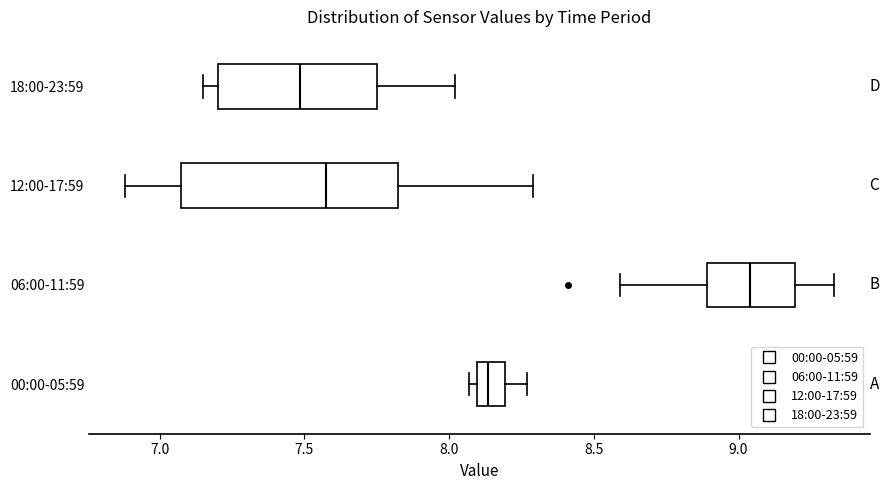

Which box has the furthest to the right median line?

06:00-11:59